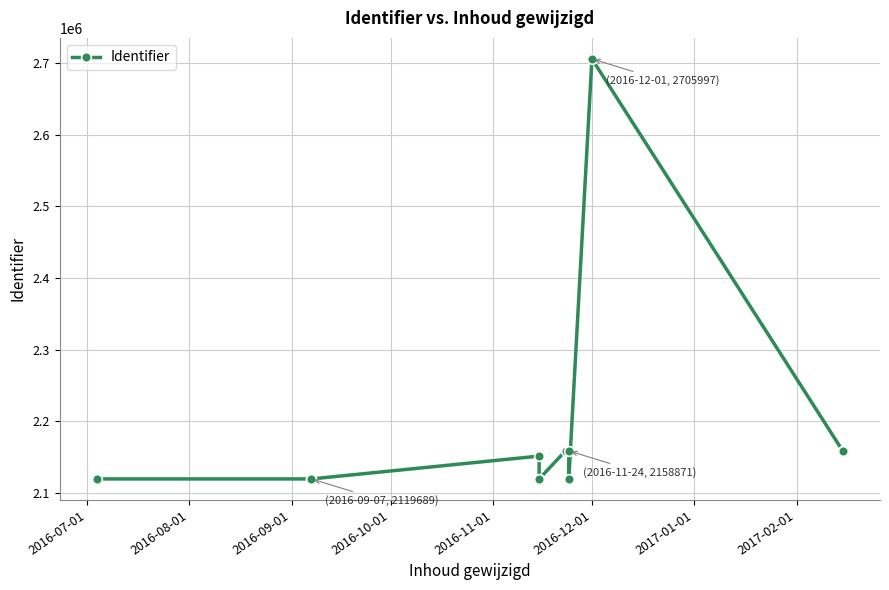

Reading right to left, extract all data points from this chart.

2158869	2158852	2158859	2705997	2119696	2158871	2158847	2119695	2119694	2151583	2119693	2119692	2119691	2119689	2119690